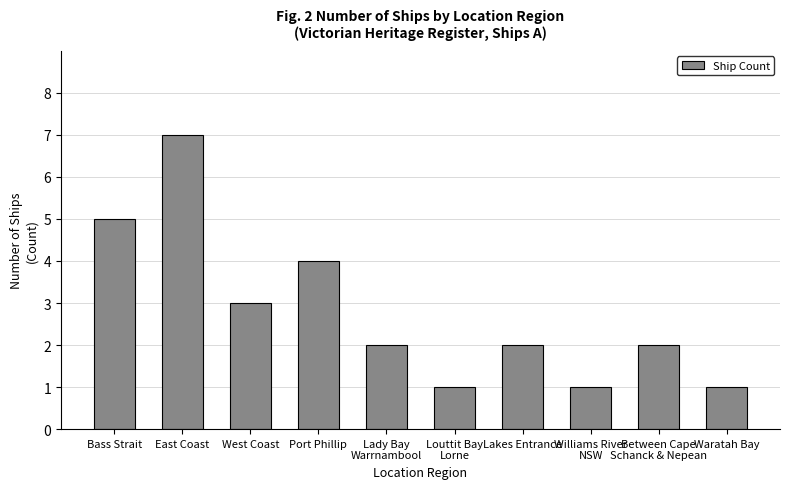

Does the chart contain stacked bars?

No